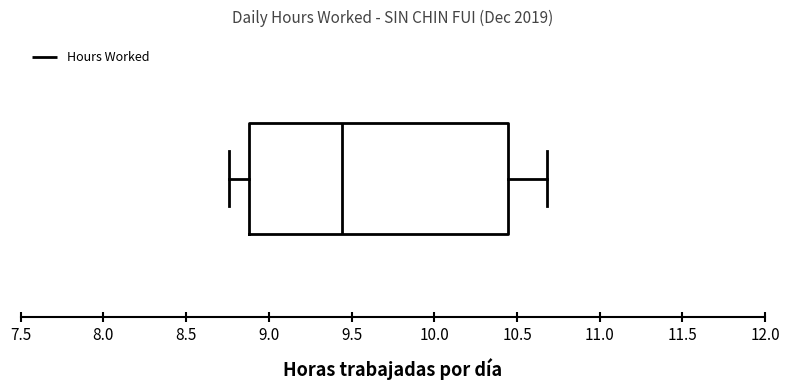

Read this box plot against the x-axis: the position of the median line, the range covered by the box, and the ends of both whiskers. The values are not printed on the chart, so give them approximately, as read against the axis.

median 9.45, box 8.90 to 10.45, whiskers 8.75 to 10.70